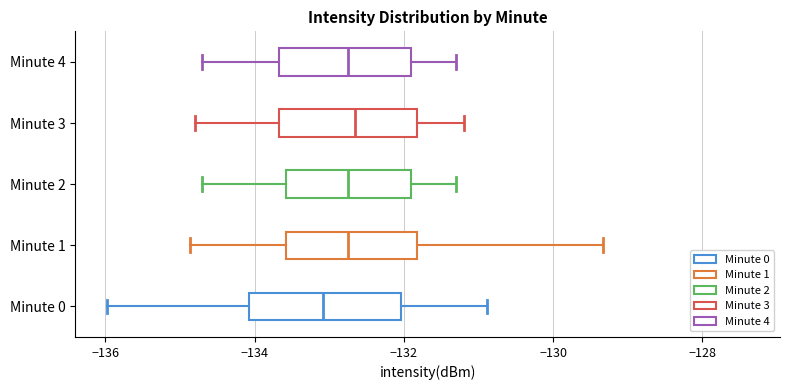

Reading bottom to top, transcribe this box plot: for each box, give where its median line is, the range the box spans, and where its two whiskers end, as read against the x-axis. The values are not printed on the chart, so give them approximately, as read against the axis.

Minute 0: median -133.0, box -134.0 to -132.0, whiskers -136.0 to -130.8
Minute 1: median -132.8, box -133.6 to -131.8, whiskers -134.8 to -129.4
Minute 2: median -132.8, box -133.6 to -131.8, whiskers -134.6 to -131.2
Minute 3: median -132.6, box -133.6 to -131.8, whiskers -134.8 to -131.2
Minute 4: median -132.8, box -133.6 to -131.8, whiskers -134.6 to -131.2